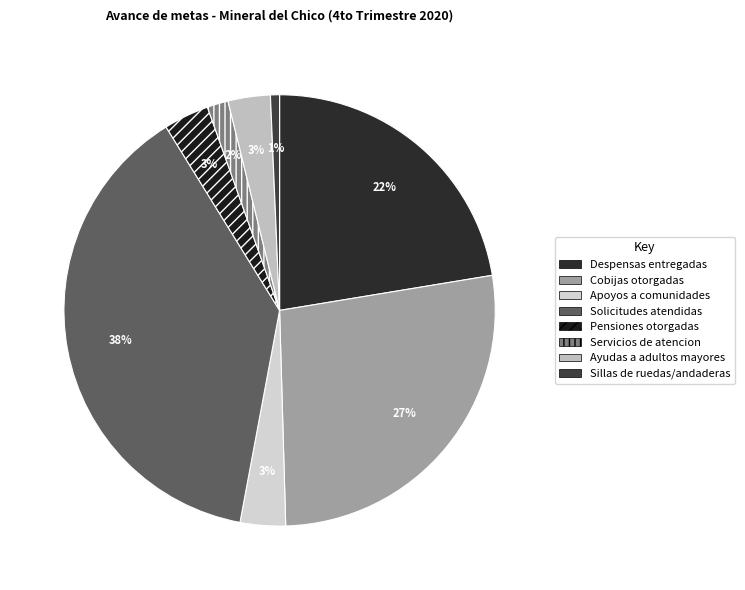

What portion of the pie excludes Sillas de ruedas/andaderas?

99.3%